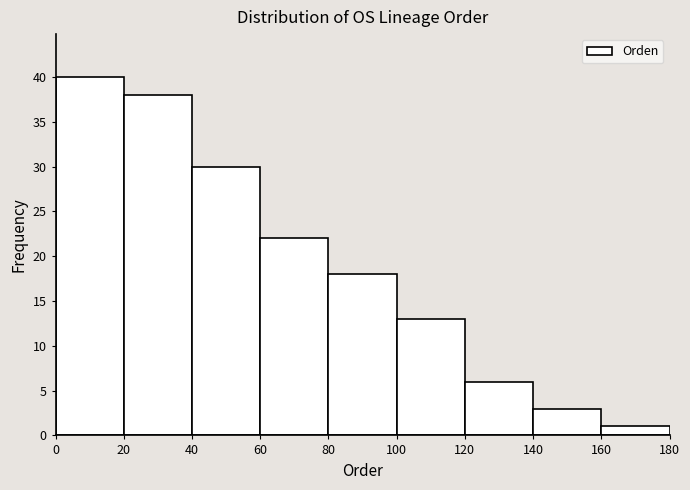

Which range on the x-axis has the tallest bar?

0 to 20